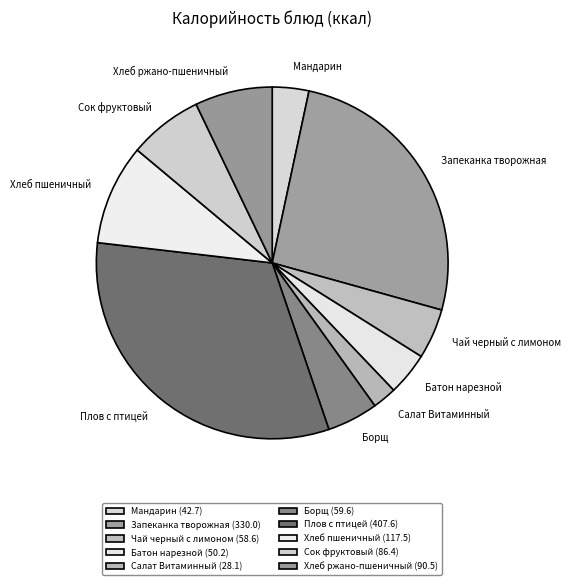

Does any single category account for the majority?

No